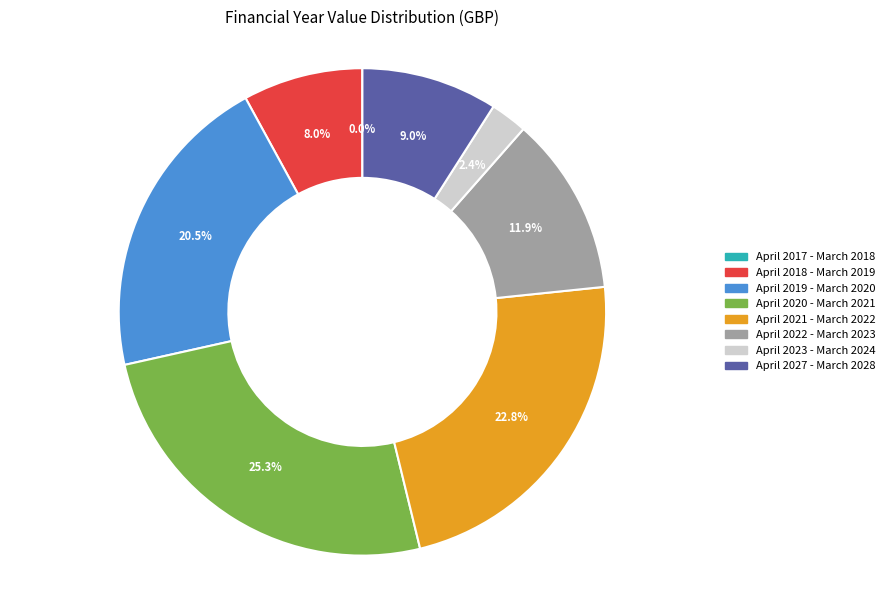

What percentage is the April 2018 - March 2019 slice, to the nearest percent?

8%